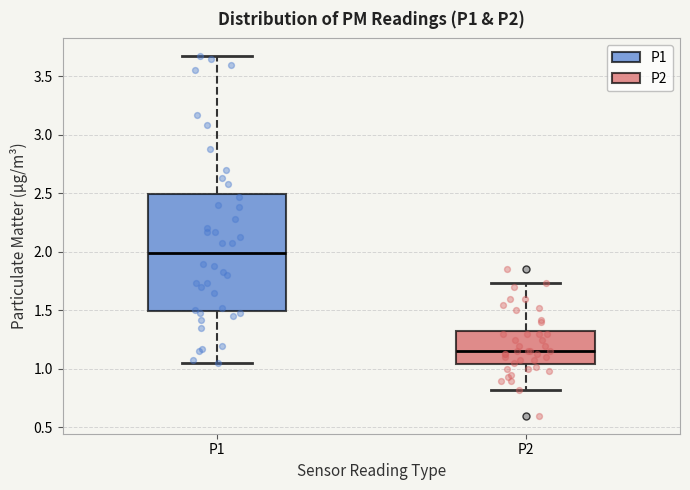

Where does the lower whisker of the box for P1 end on the y-axis? The values are not printed on the chart, so give them approximately, as read against the axis.

1.05